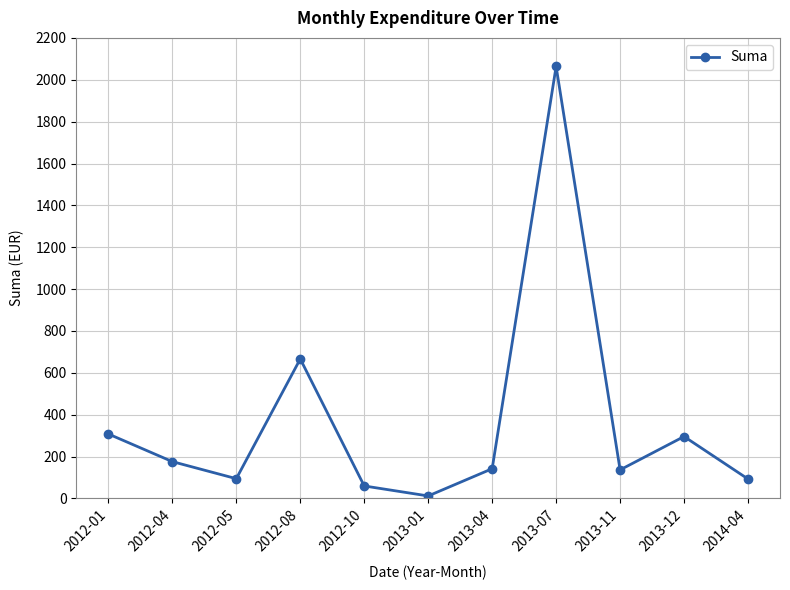

How many categories are shown in the chart?

11